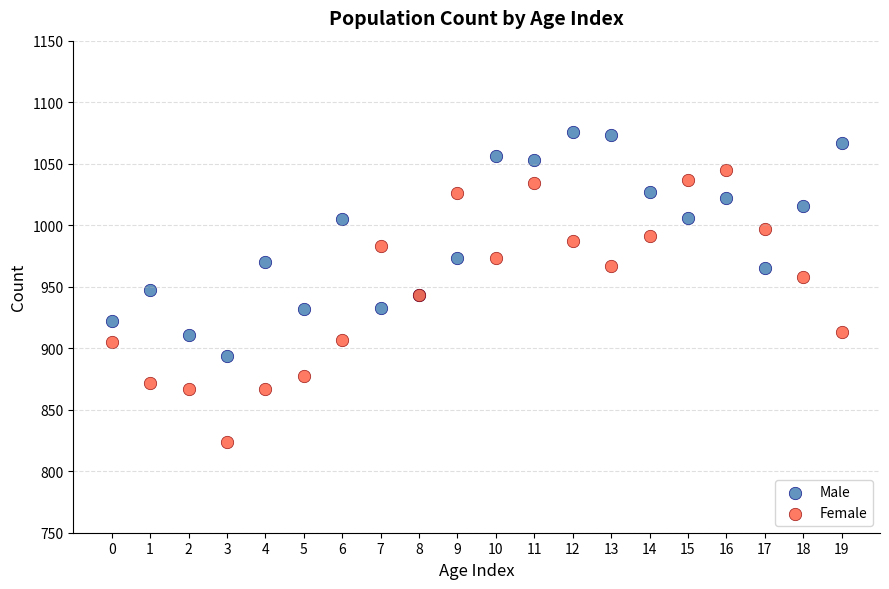

Which series contains the lowest Y value?

Female